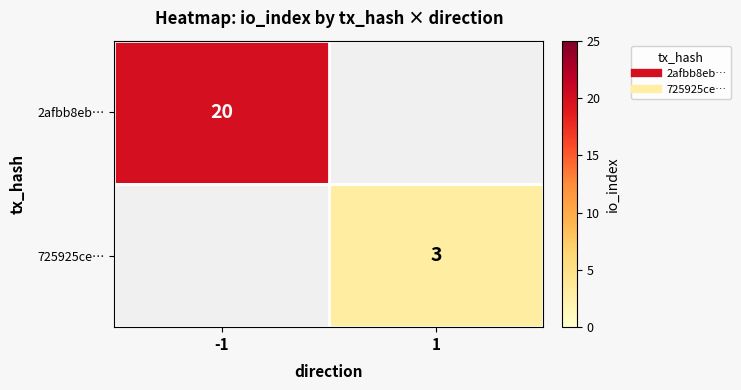

Count the number of categories in the chart.

2